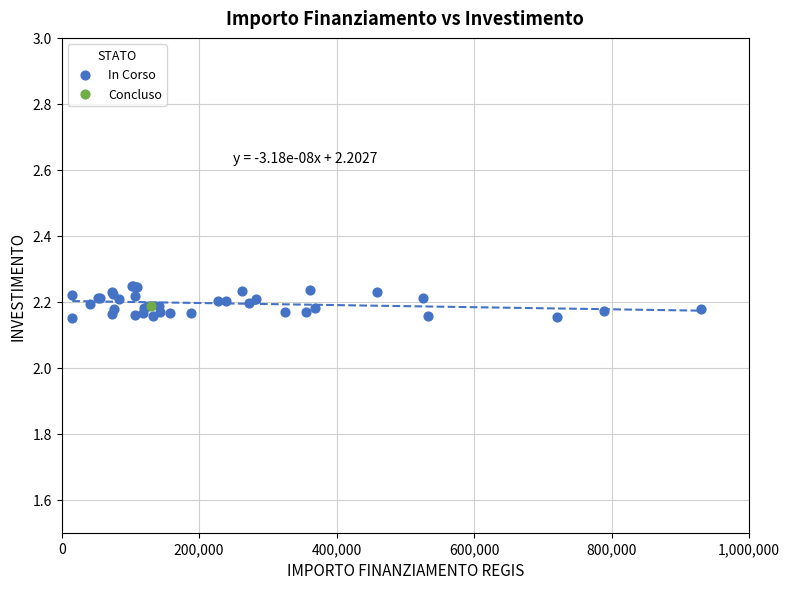

What are all the series names shown in the legend?

In Corso, Concluso